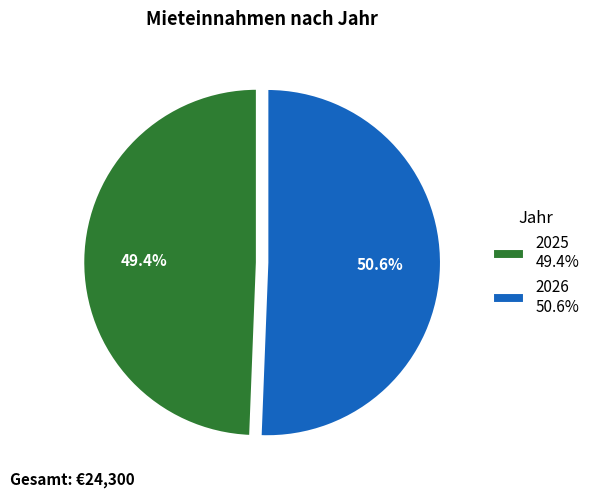

To the nearest percent, what is the combined percentage of 2026 and 2025?

100%